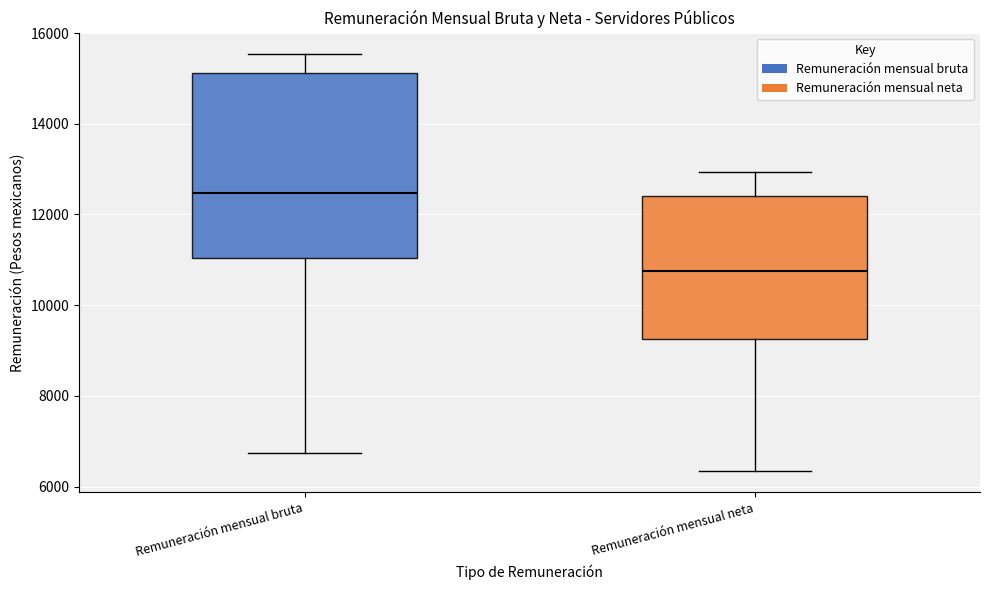

Which box is the tallest, from its lower edge to its upper edge?

Remuneración mensual bruta